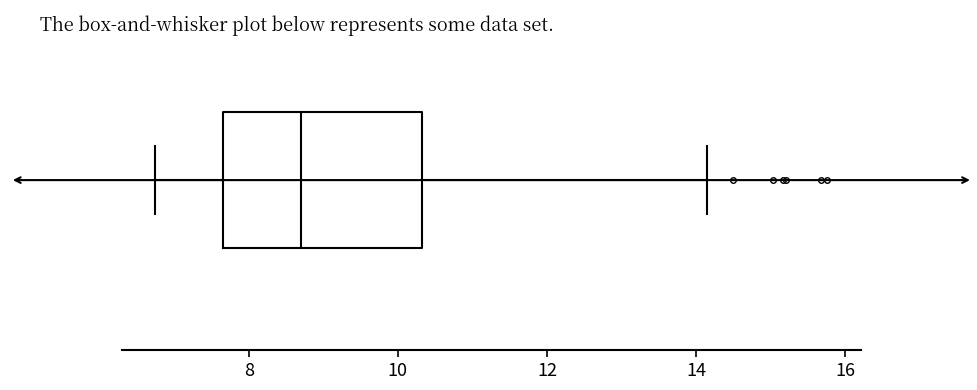

Transcribe this box plot: give where the median line is, the range the box spans, and where the two whiskers end, as read against the x-axis. The values are not printed on the chart, so give them approximately, as read against the axis.

median 8.8, box 7.6 to 10.4, whiskers 6.8 to 14.2